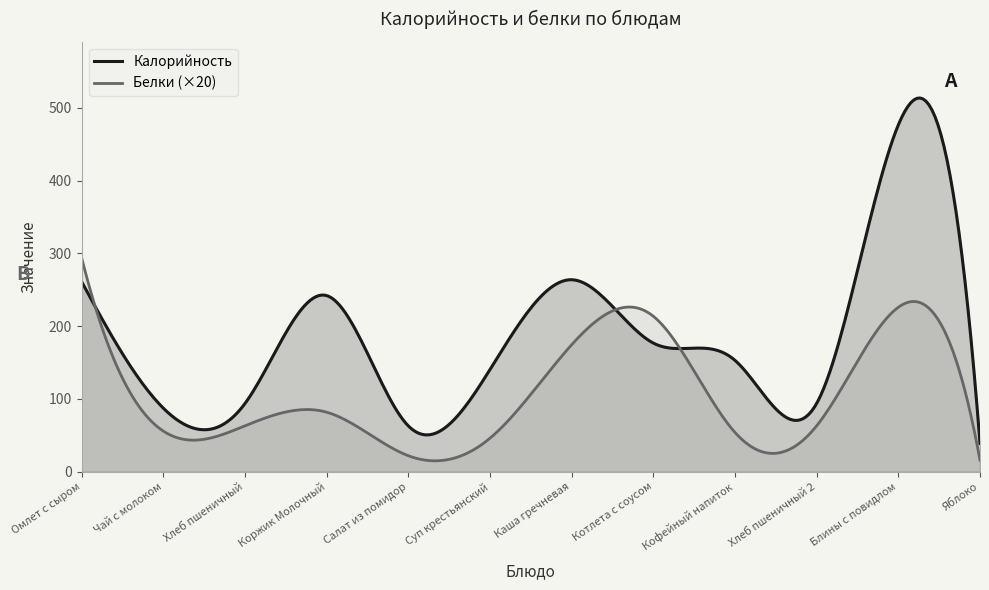

Is the value of Белки at Салат из помидор greater than the value of Калорийность at Суп крестьянский?

No